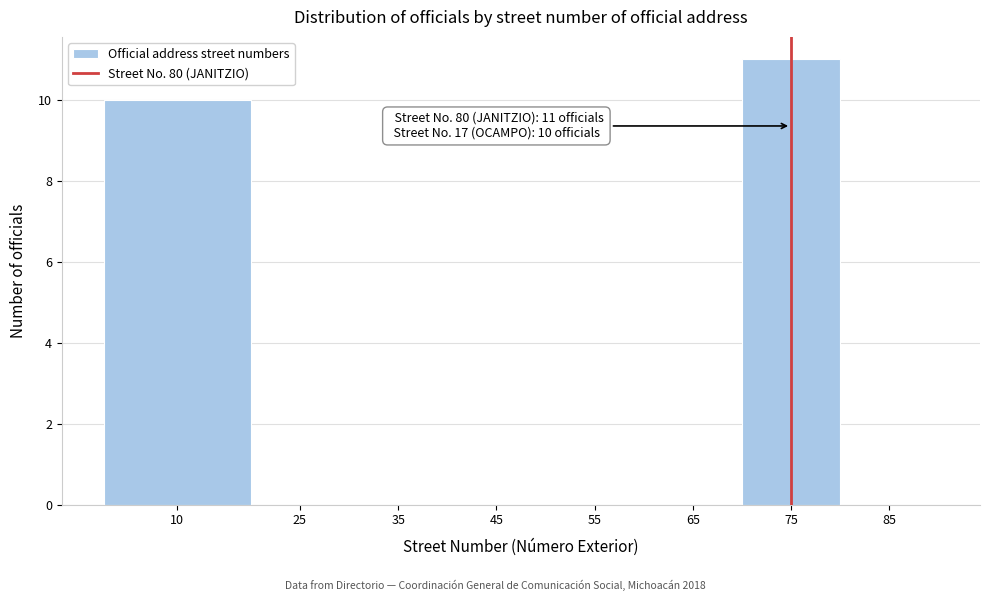

Reading left to right, transcribe all the data shown in this chart.

10=10	25=0	35=0	45=0	55=0	65=0	75=11	85=0